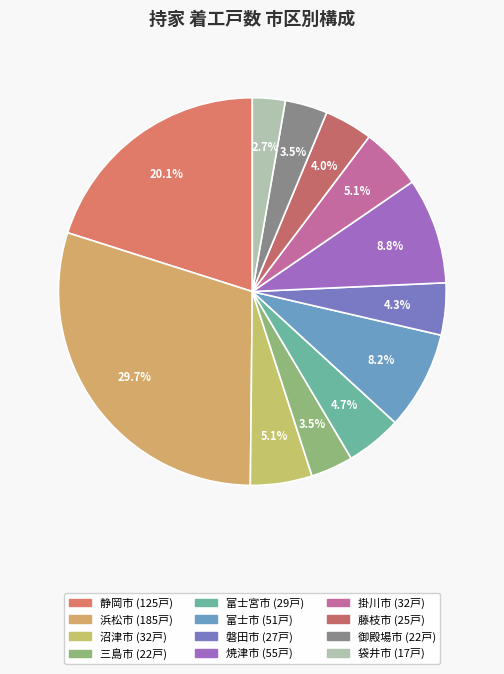

What percentage is the 浜松市 slice, to the nearest percent?

30%